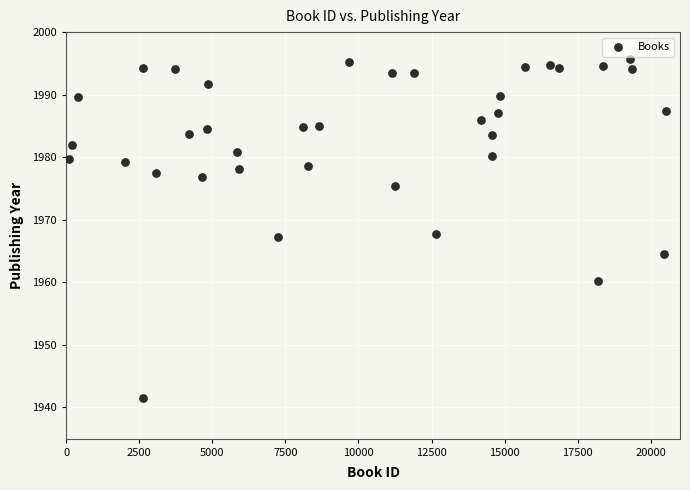

What is the range of X values (max minus min)?

20442.0